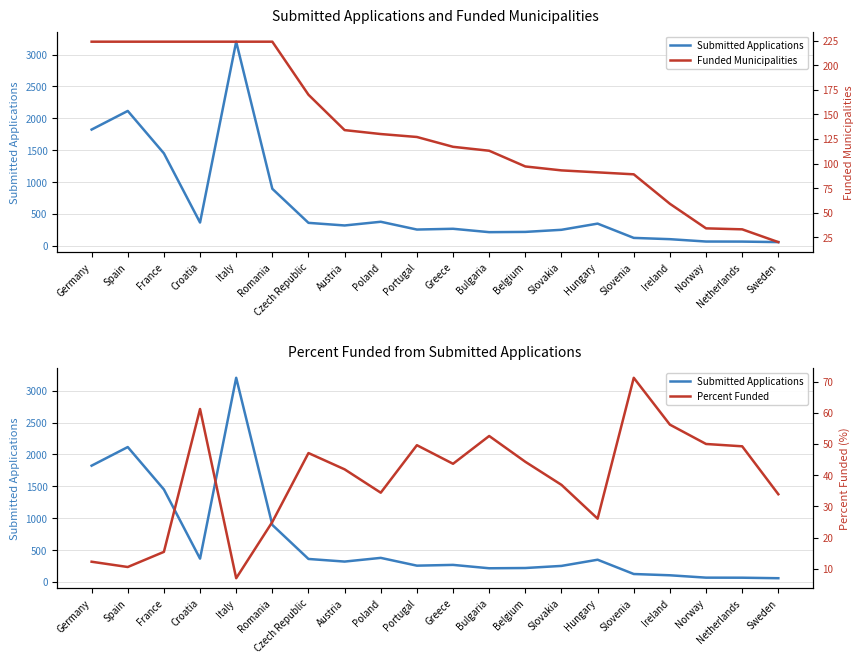

What position from the left is Norway?

18